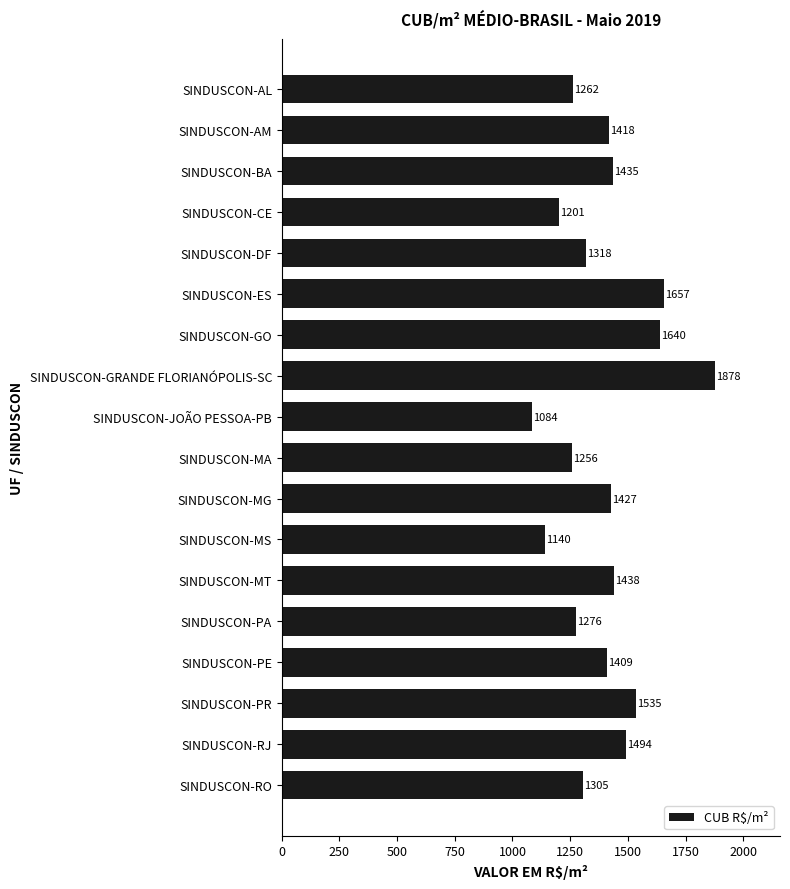

What is the difference between the second highest and second lowest values?

517.4